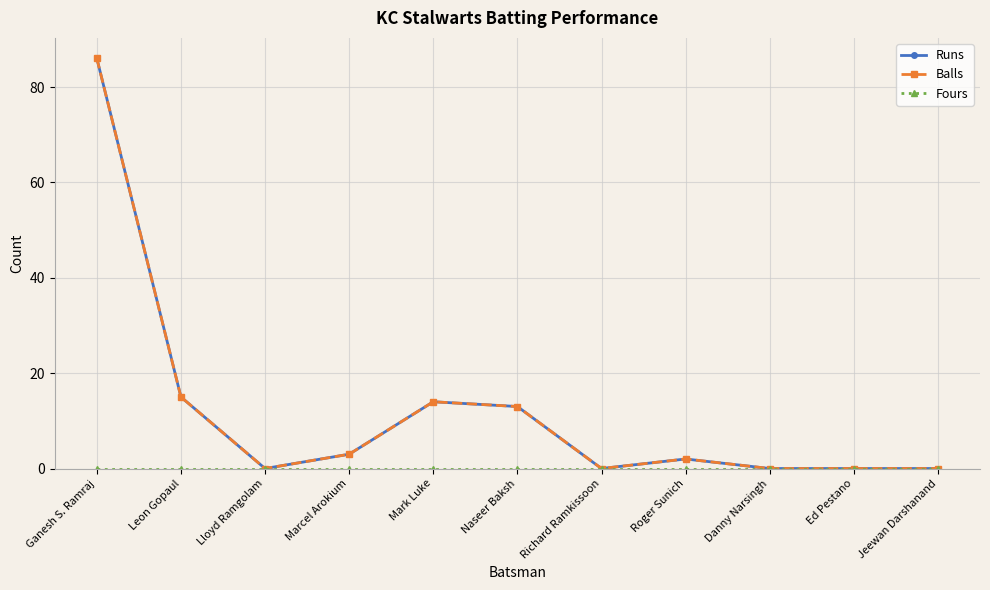

Is this an area chart (filled region under the line)?

No